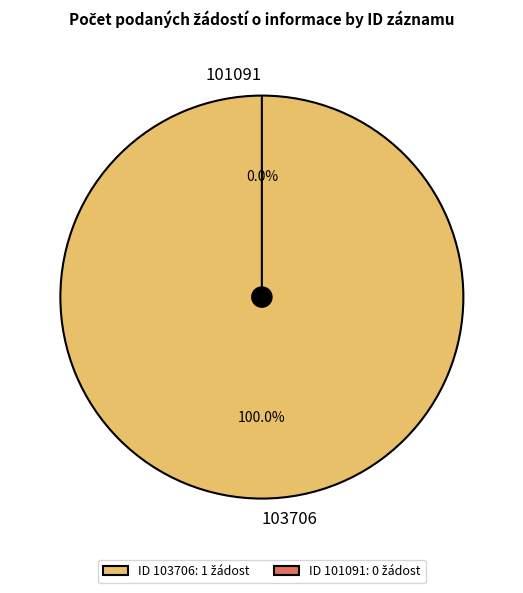

To the nearest percent, what is the difference between the 101091 and 103706 slice percentages?

100%